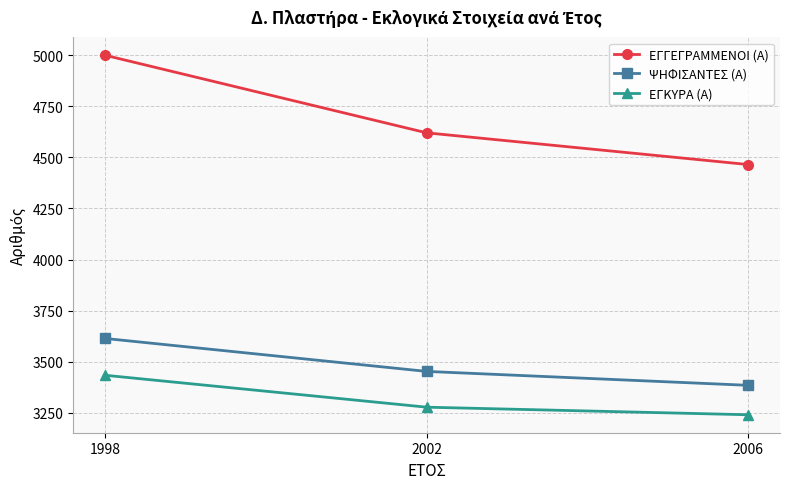

Is it true that ΕΓΓΕΓΡΑΜΜΕΝΟΙ (Α) equals 8839 at 1998?

False